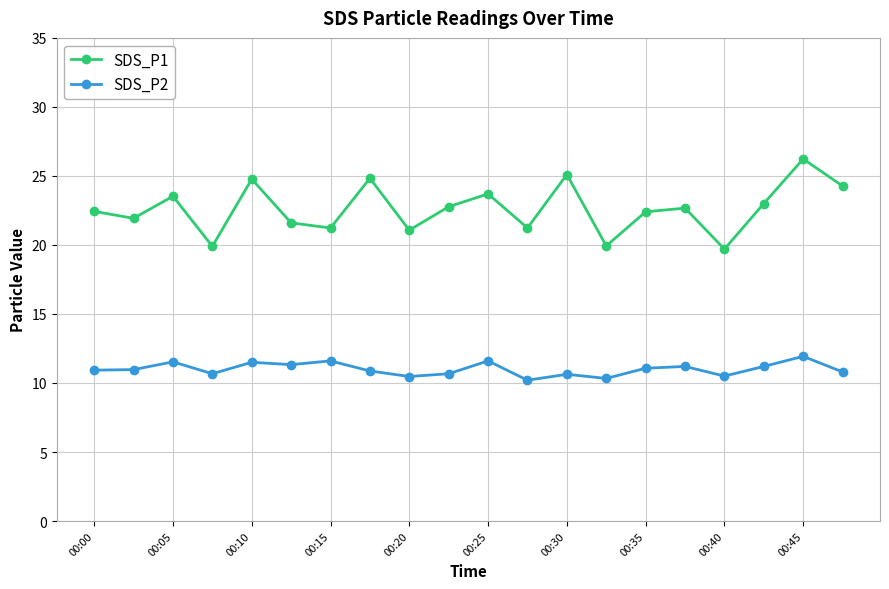

Rank the series by their average value, from lowest to highest.

SDS_P2, SDS_P1